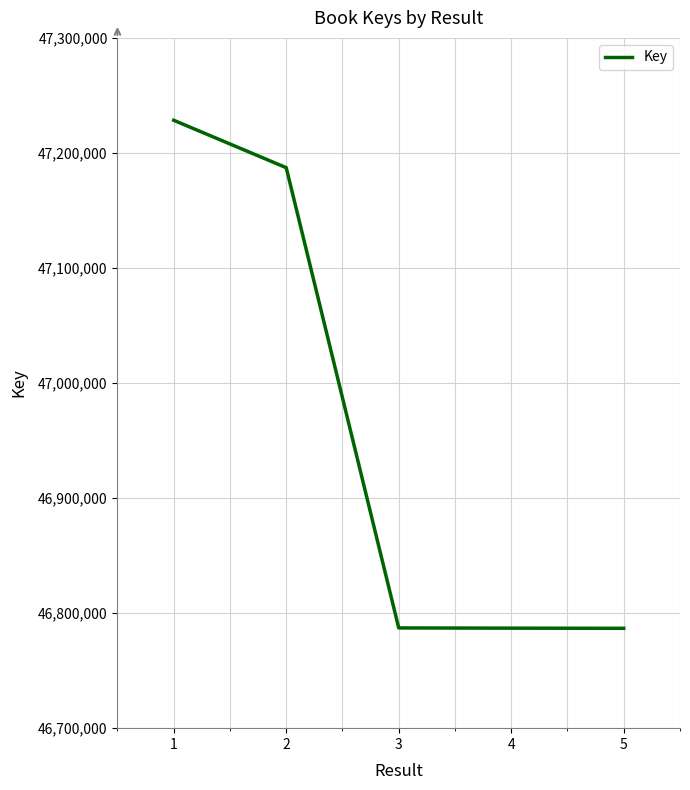

Between 3 and 2, which is larger?

2